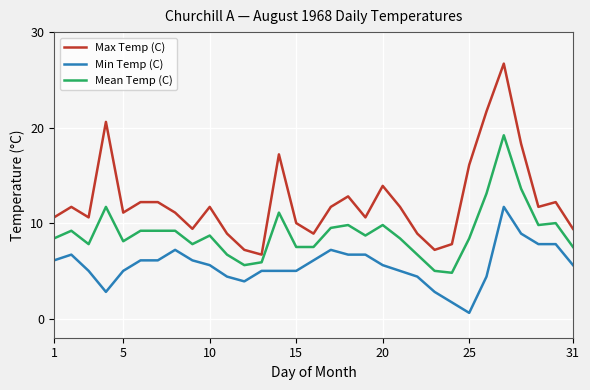

What is the highest value of the Min Temp (C) series?

11.7